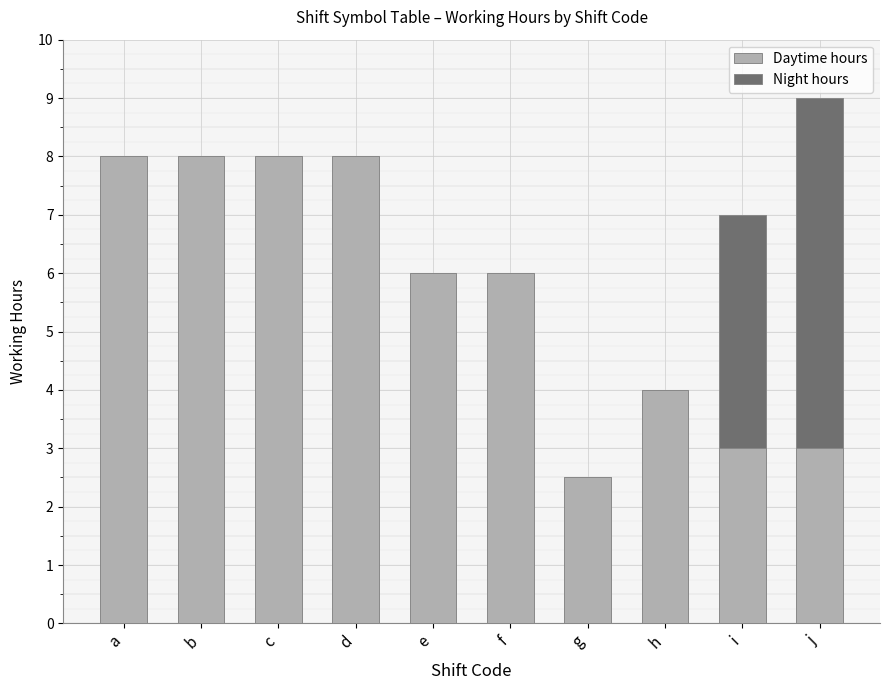

Reading left to right, list the values for the Daytime hours series.

a=8.0	b=8.0	c=8.0	d=8.0	e=6.0	f=6.0	g=2.5	h=4.0	i=3.0	j=3.0